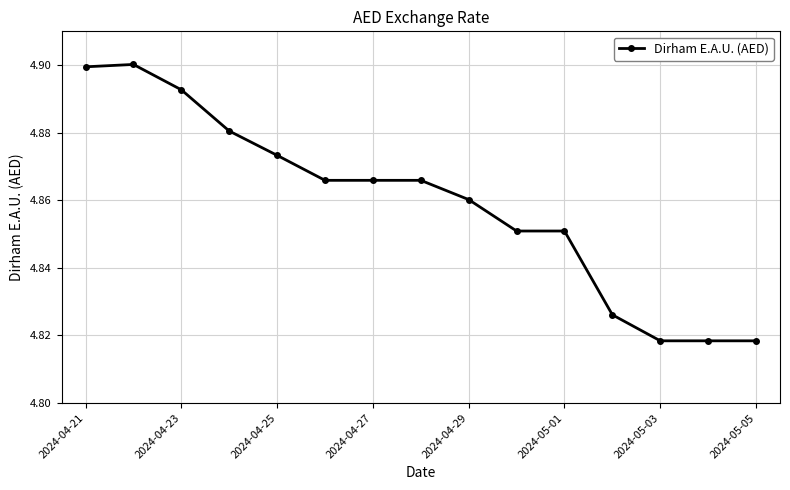

Count the values in the range 4 to 5.

15